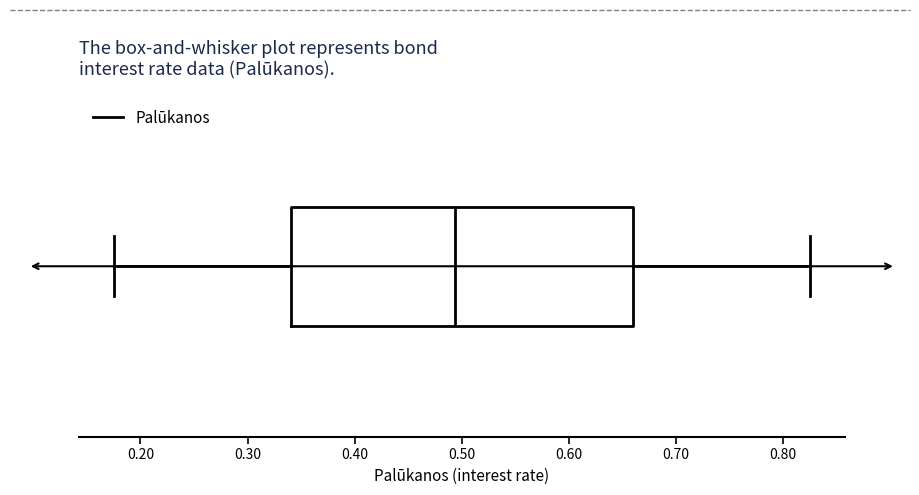

Read this box plot against the x-axis: the position of the median line, the range covered by the box, and the ends of both whiskers. The values are not printed on the chart, so give them approximately, as read against the axis.

median 0.49, box 0.34 to 0.66, whiskers 0.18 to 0.83